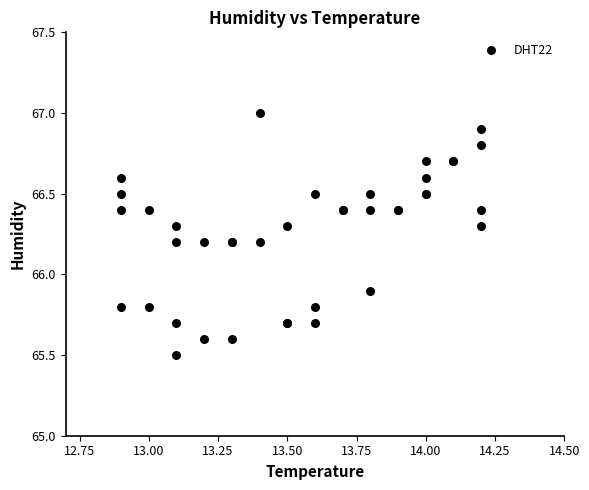

What Y value in the scatter plot is closest to 66?

65.9